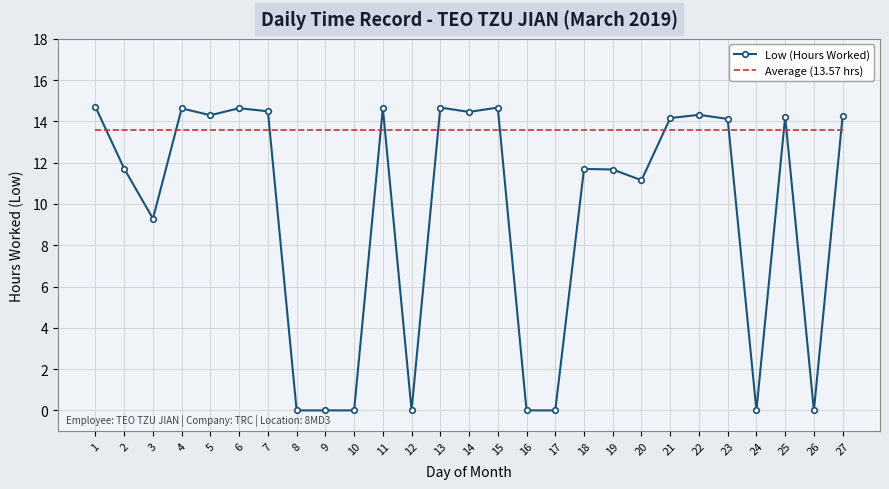

Rank the series by their maximum value, from highest to lowest.

Low (Hours Worked), Average (13.57 hrs)